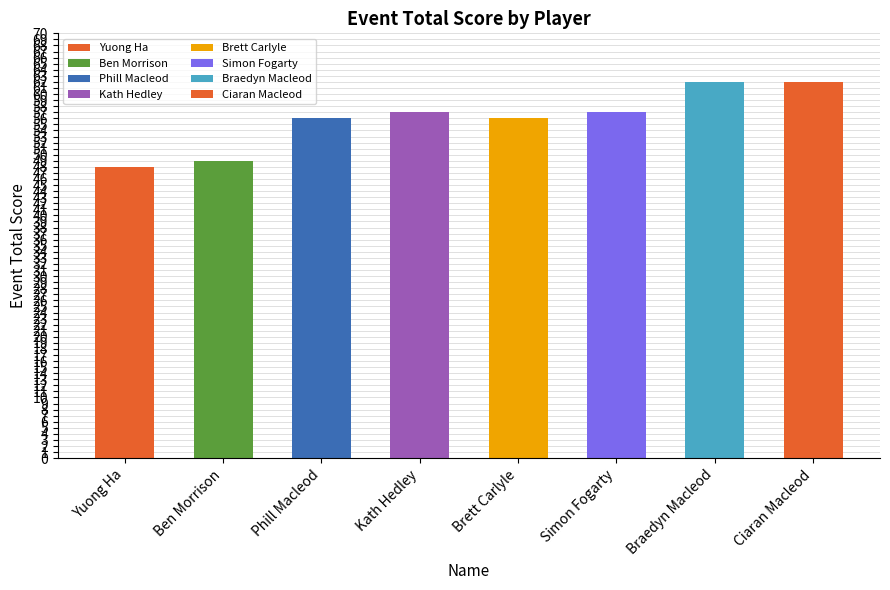

Reading left to right, extract all data points from this chart.

48	49	56	57	56	57	62	62